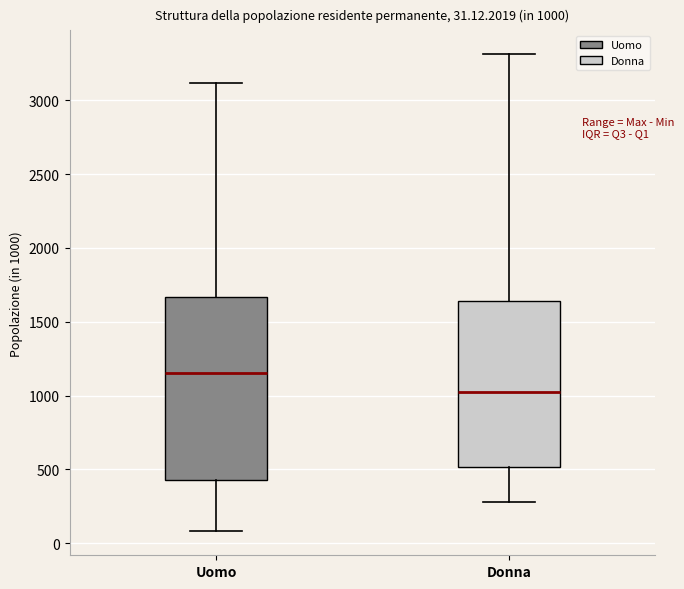

Which box has the highest median line?

Uomo